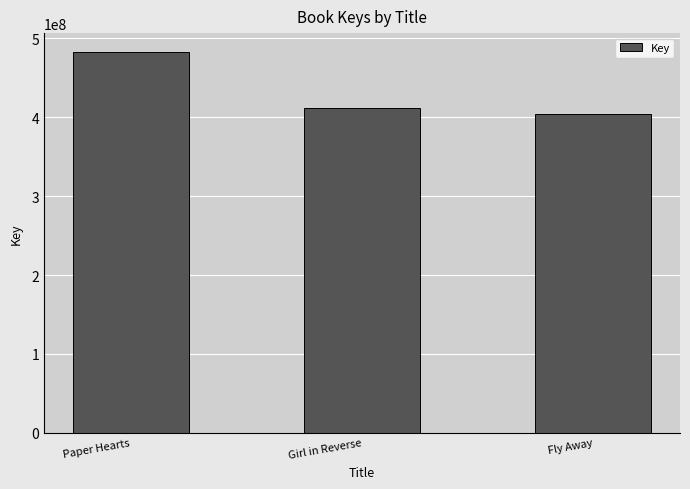

What is the change in value from Paper Hearts to Girl in Reverse?

-70202362